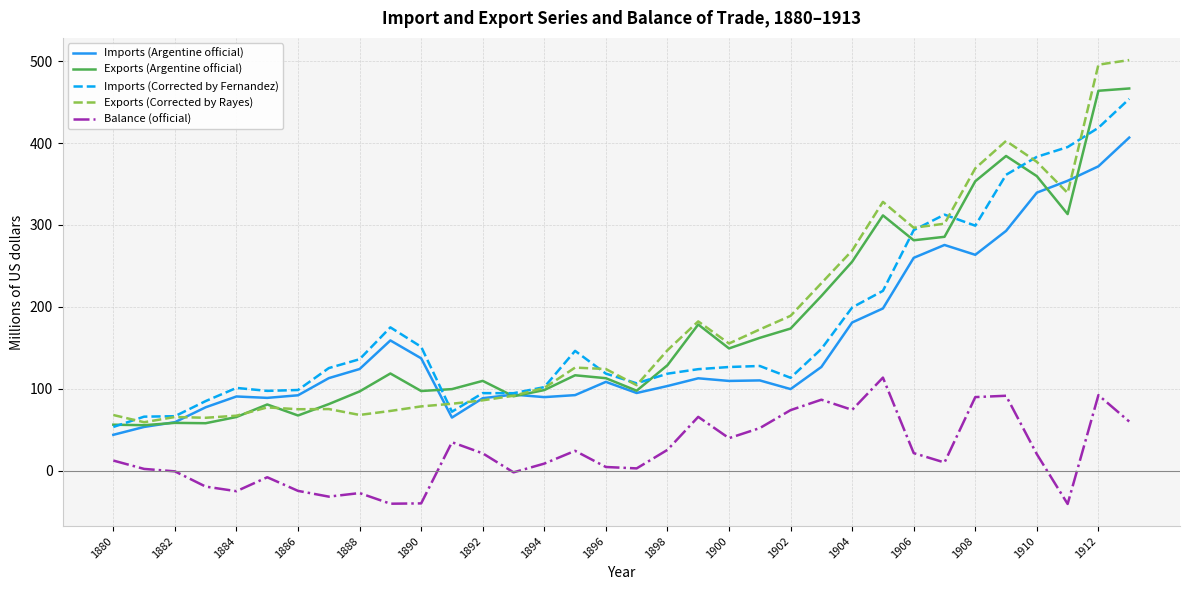

Which series has the widest spread of values?

Exports (Corrected by Rayes)